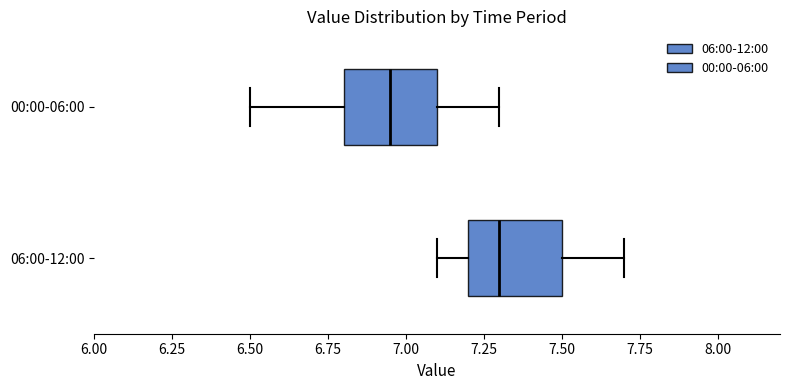

Where does the right whisker of the box for 00:00-06:00 end on the x-axis? The values are not printed on the chart, so give them approximately, as read against the axis.

7.30